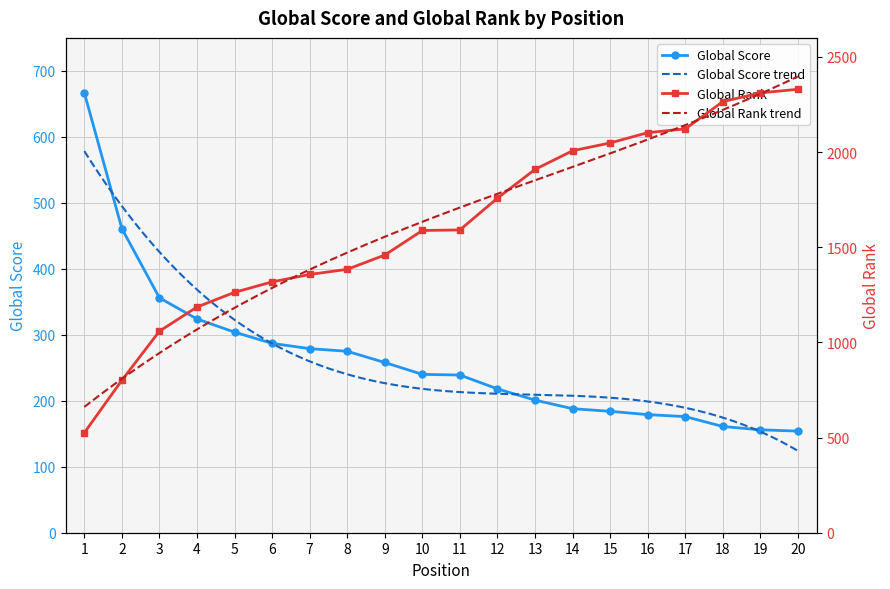

What is the value of the Global Rank point at the 19th from the left?

2311